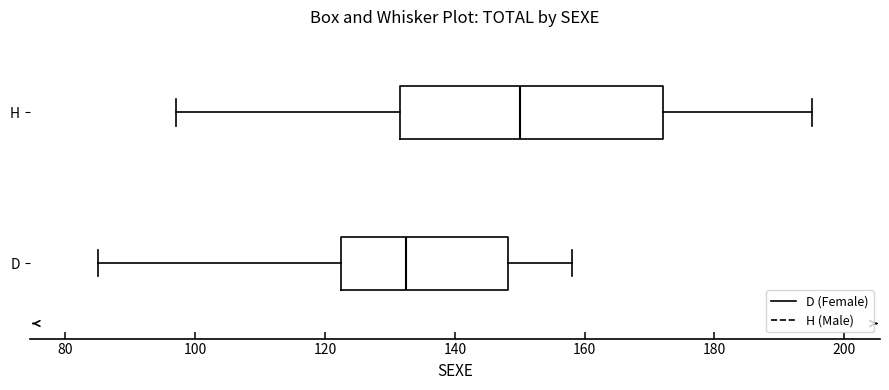

Reading bottom to top, transcribe this box plot: for each box, give where its median line is, the range the box spans, and where its two whiskers end, as read against the x-axis. The values are not printed on the chart, so give them approximately, as read against the axis.

D: median 132, box 122 to 148, whiskers 86 to 158
H: median 150, box 132 to 172, whiskers 98 to 196